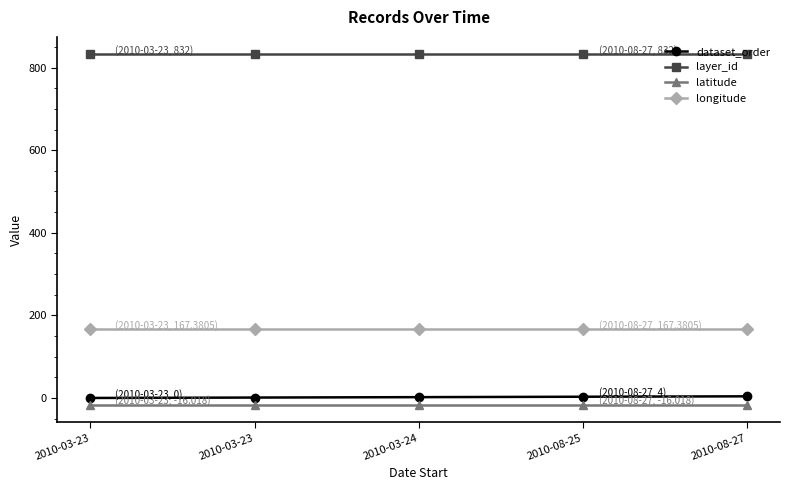

What is the label of the 5th point from the left?

2010-08-27